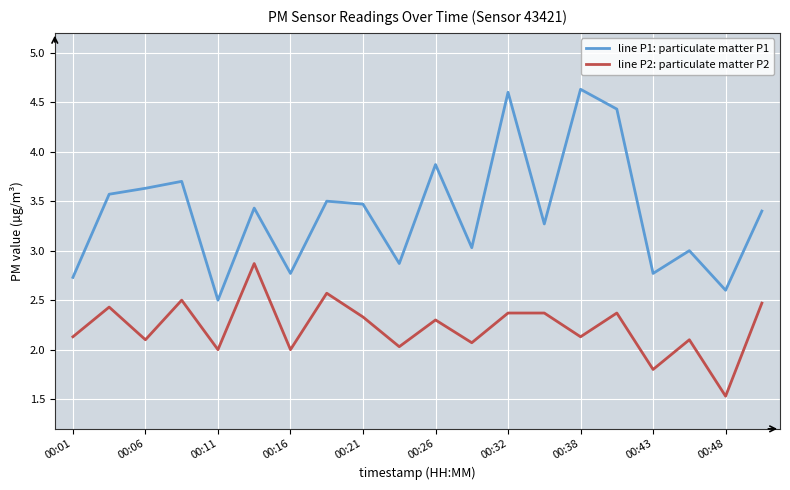

True or false: line P2: particulate matter P2 and line P1: particulate matter P1 cross at least once.

False